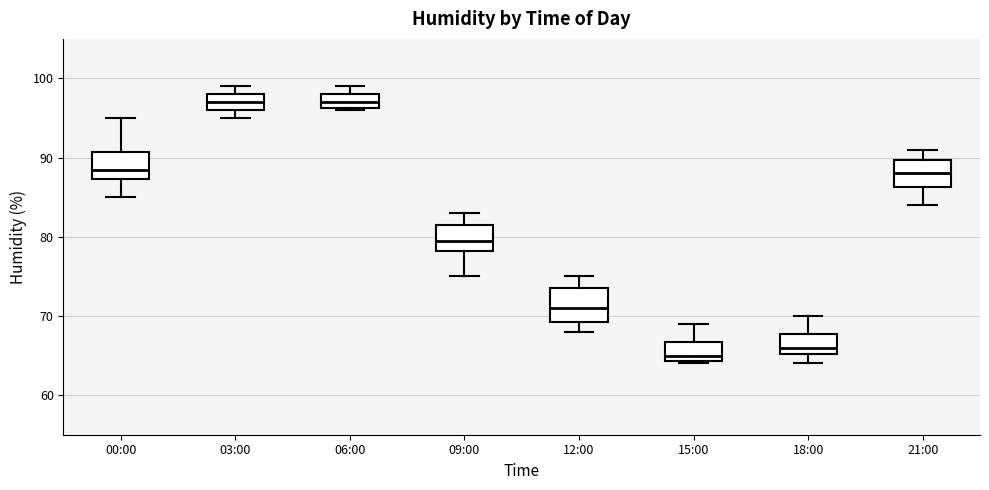

Which box's median line is the lowest?

15:00